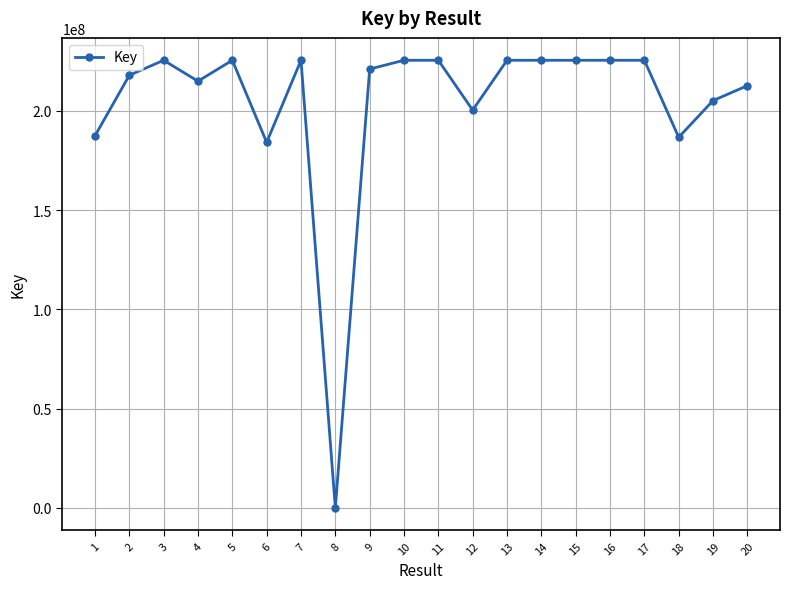

What is the ratio of the value at 6 to the value at 11?

0.8